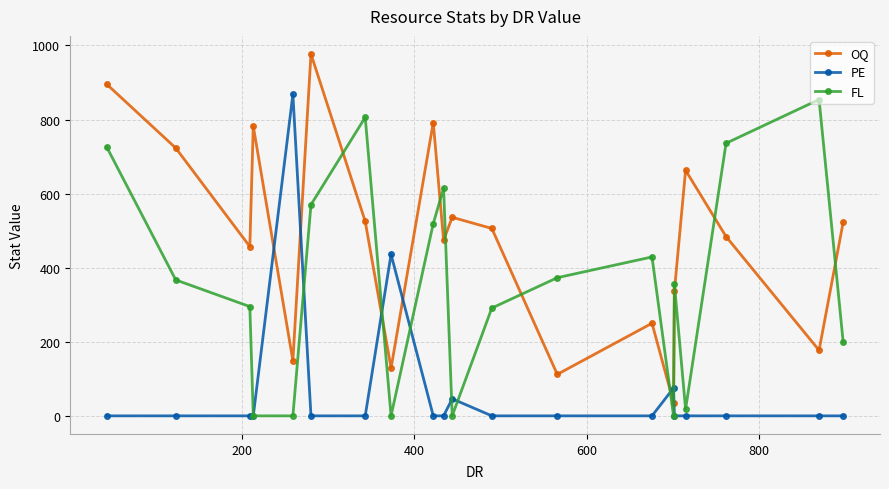

What is the maximum value shown in the chart?

977